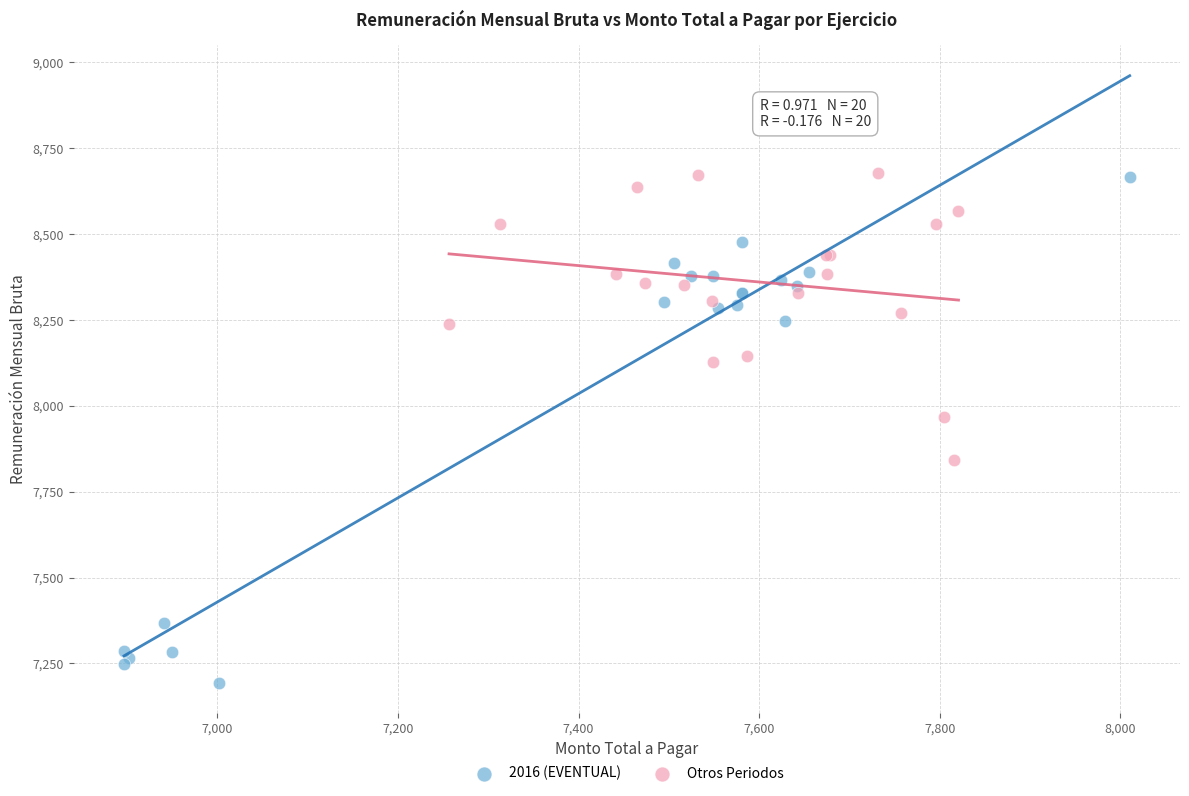

Which series has the largest Y range (max minus min)?

2016 (EVENTUAL)